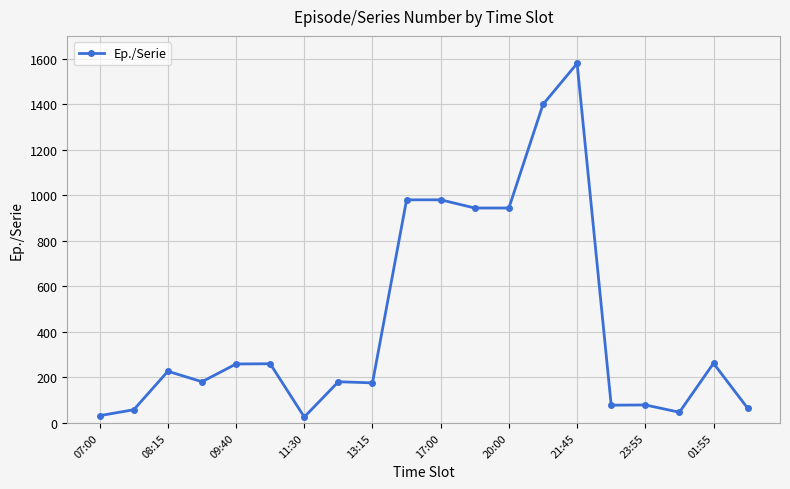

What is the greatest value displayed?

1579